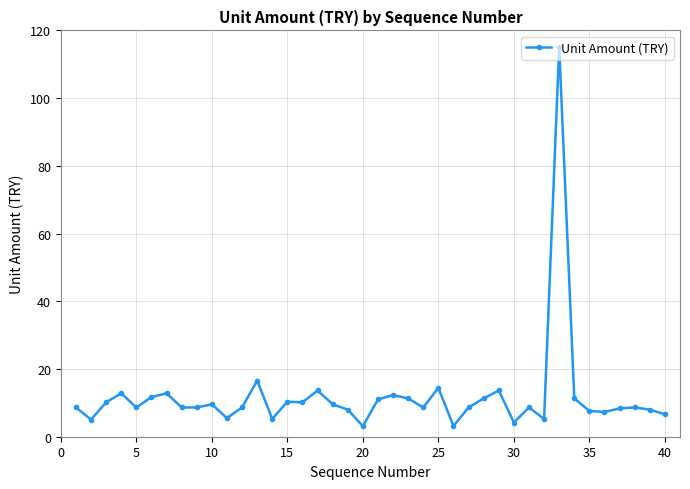

What is the average value?

11.8